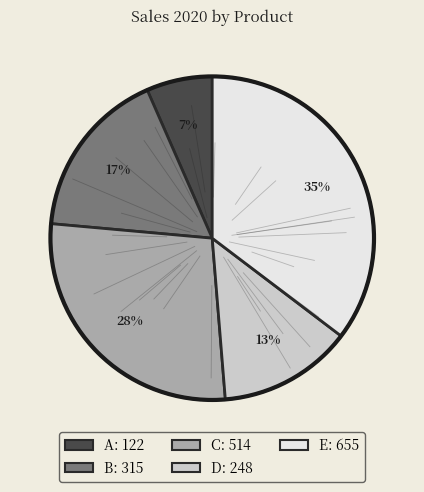

Is D the majority of the pie?

No